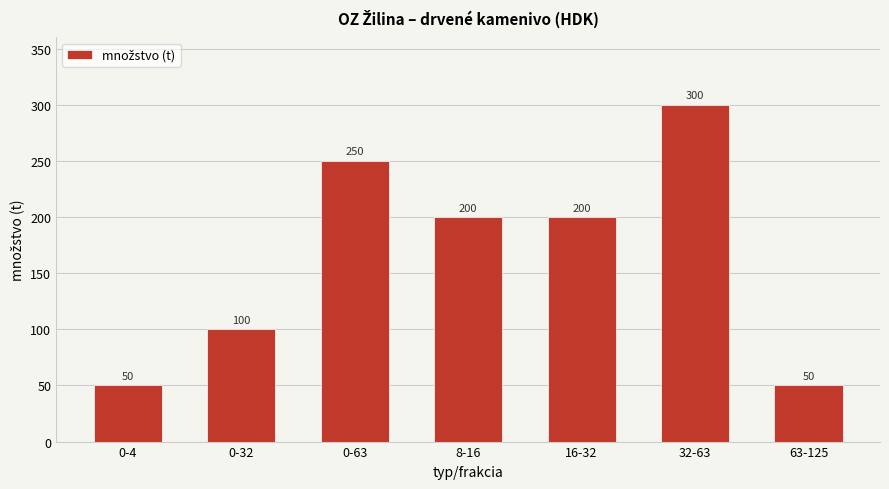

What is the sum of the values at 0-4 and 8-16?

250